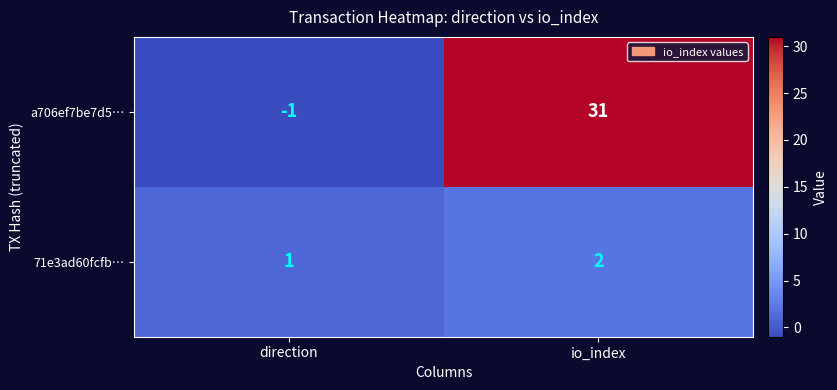

At how many categories does at least one series exceed 3?

1